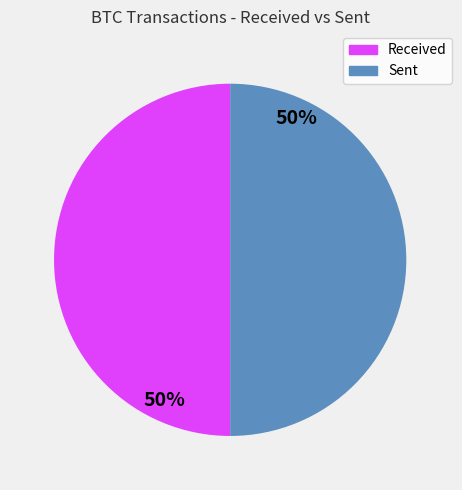

The Sent slice represents 50% of the pie. True or false?

True